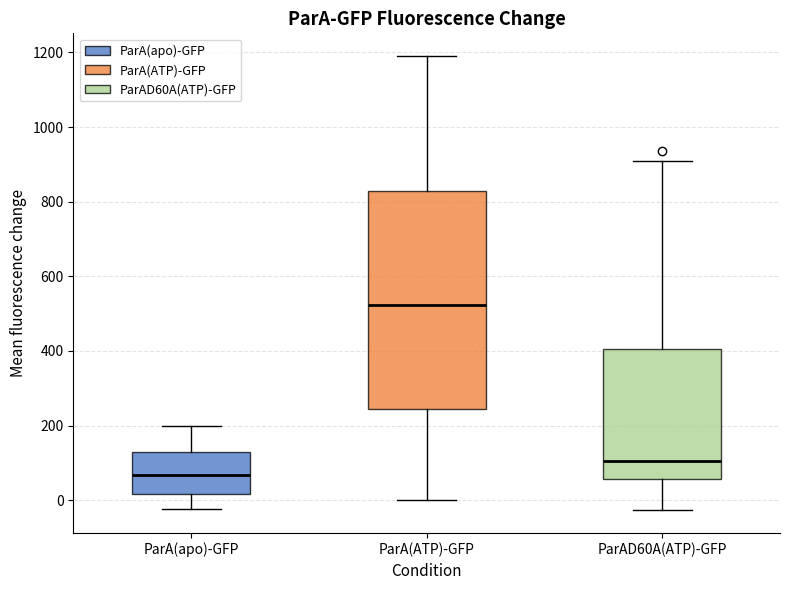

Which box is the tallest, from its lower edge to its upper edge?

ParA(ATP)-GFP